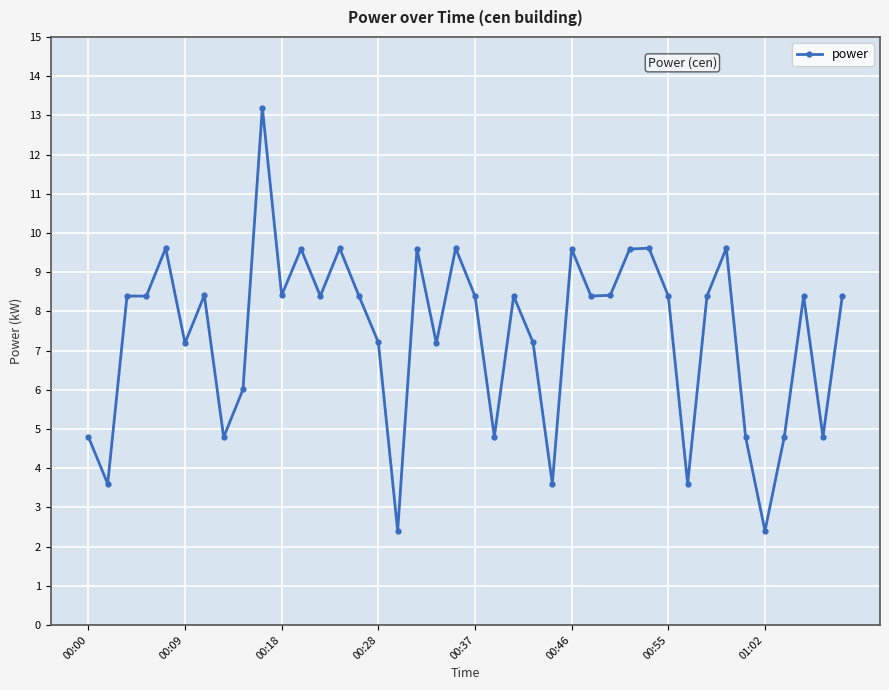

Does the chart have visible grid lines?

Yes